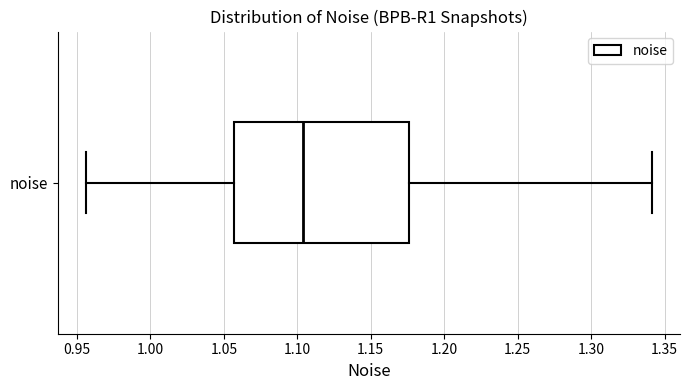

Where is the left edge of the box for noise on the x-axis? The values are not printed on the chart, so give them approximately, as read against the axis.

1.055